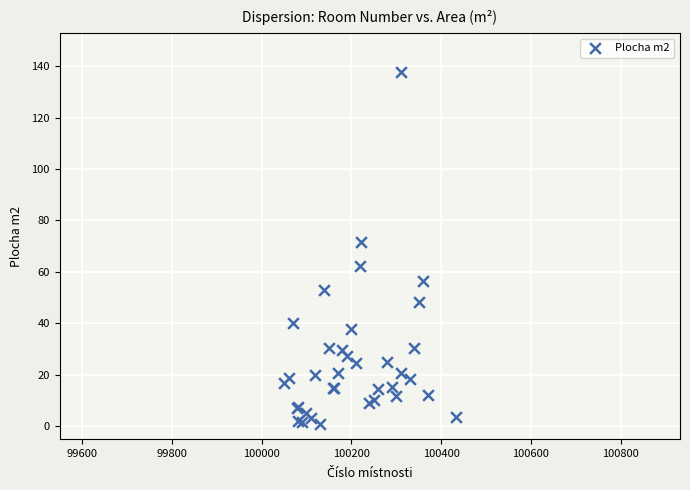

What Y value in the scatter plot is closest to 69?

71.6